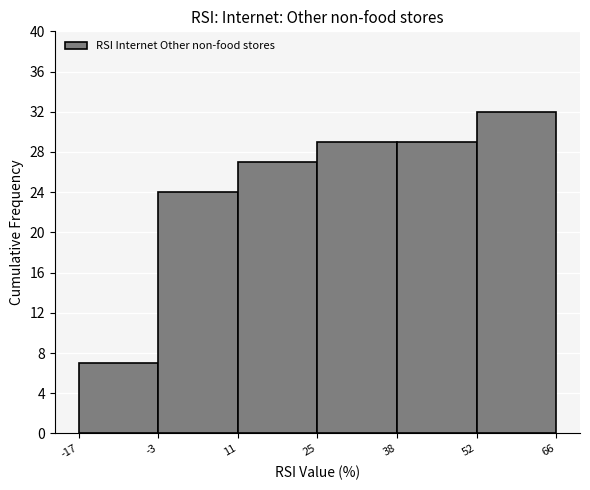

How tall is the bar that spans 11 to 25 on the x-axis? The values are not printed on the chart, so give them approximately, as read against the axis.

27